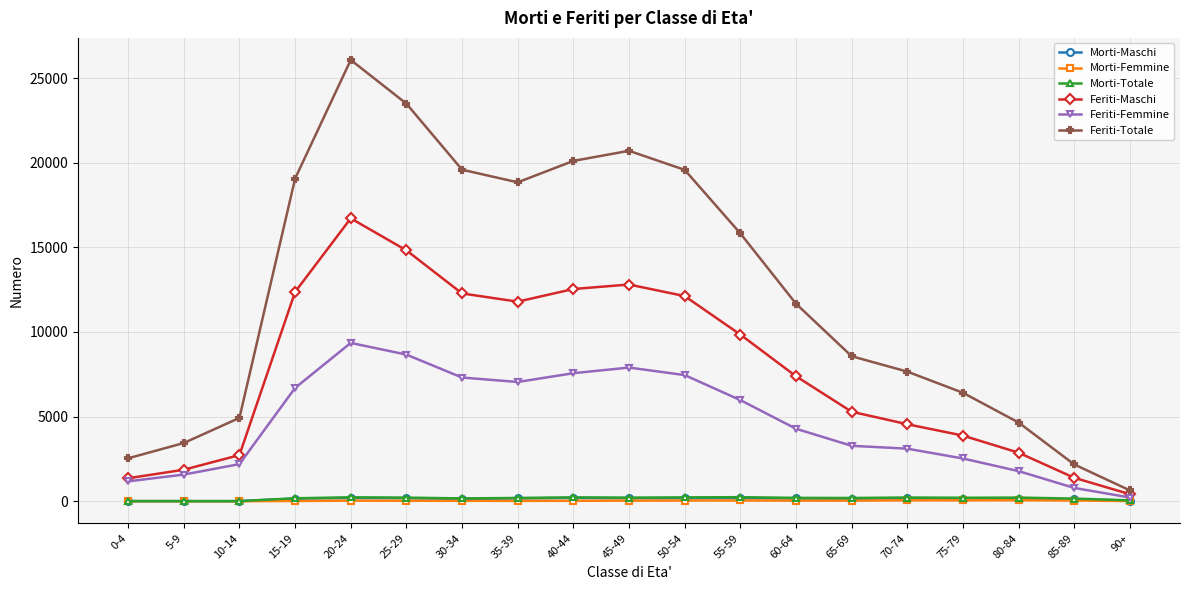

Is the value of Feriti-Maschi at 40-44 greater than the value of Morti-Maschi at 10-14?

Yes